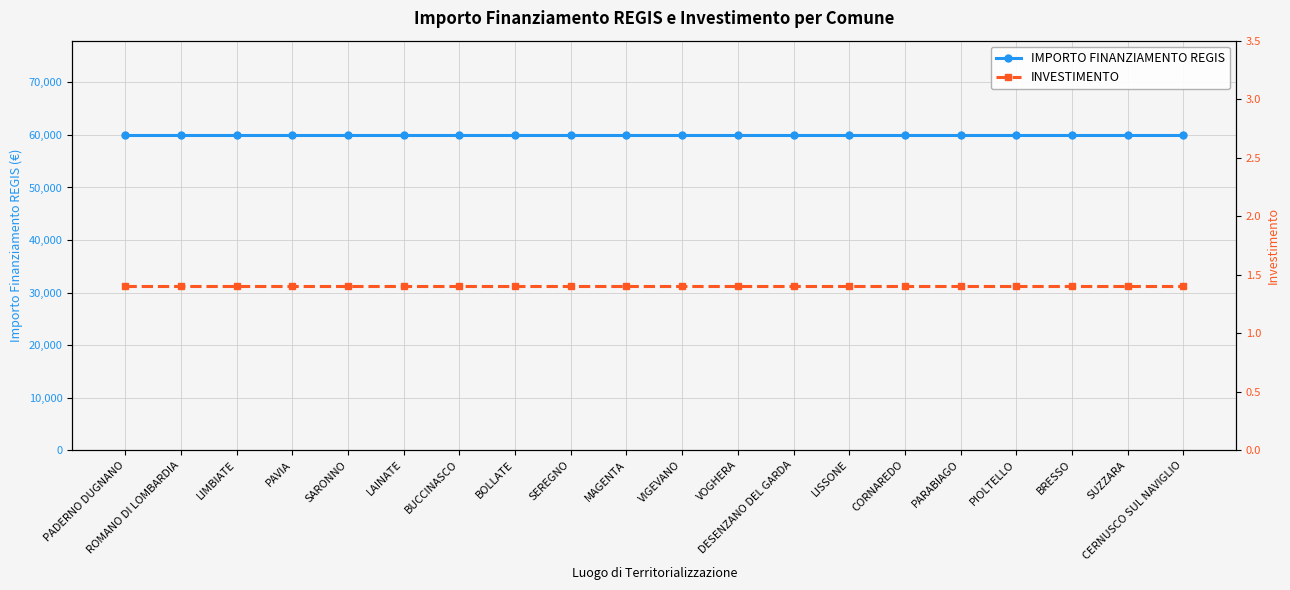

What is the label of the 7th point from the left?

BUCCINASCO